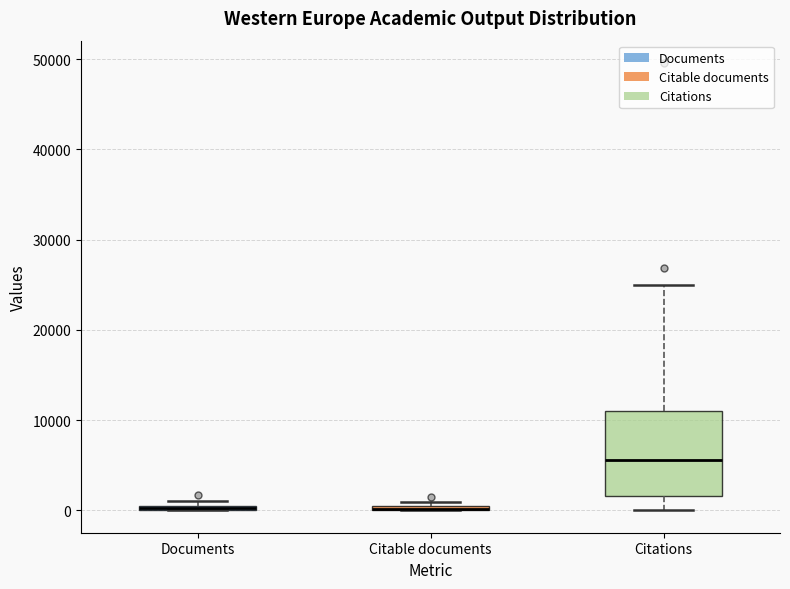

Which box is the tallest, from its lower edge to its upper edge?

Citations